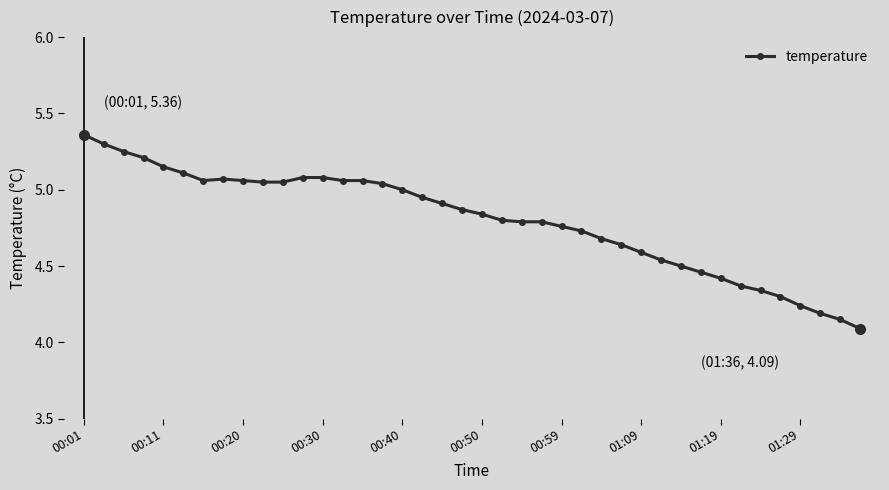

What is the sum of all values?

191.9